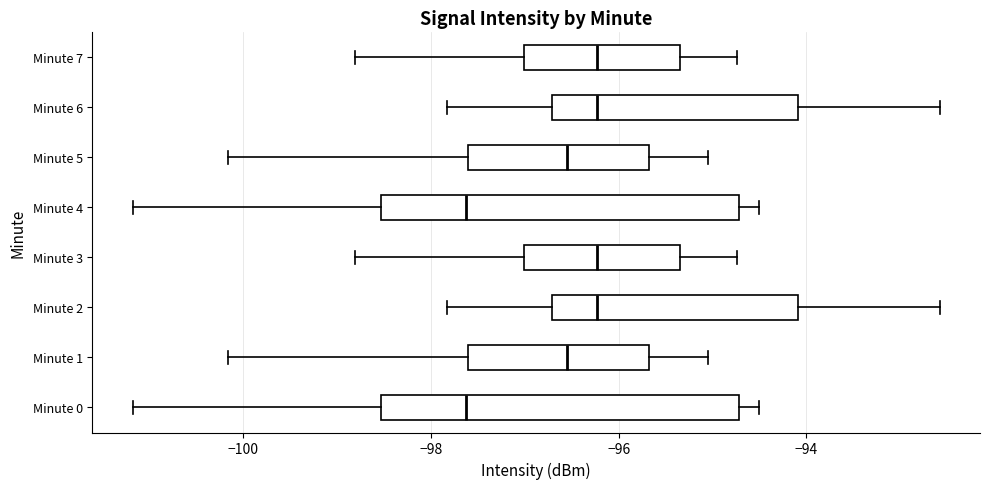

Reading bottom to top, transcribe this box plot: for each box, give where its median line is, the range the box spans, and where its two whiskers end, as read against the x-axis. The values are not printed on the chart, so give them approximately, as read against the axis.

Minute 0: median -97.6, box -98.6 to -94.8, whiskers -101.2 to -94.6
Minute 1: median -96.6, box -97.6 to -95.6, whiskers -100.2 to -95.0
Minute 2: median -96.2, box -96.8 to -94.0, whiskers -97.8 to -92.6
Minute 3: median -96.2, box -97.0 to -95.4, whiskers -98.8 to -94.8
Minute 4: median -97.6, box -98.6 to -94.8, whiskers -101.2 to -94.6
Minute 5: median -96.6, box -97.6 to -95.6, whiskers -100.2 to -95.0
Minute 6: median -96.2, box -96.8 to -94.0, whiskers -97.8 to -92.6
Minute 7: median -96.2, box -97.0 to -95.4, whiskers -98.8 to -94.8